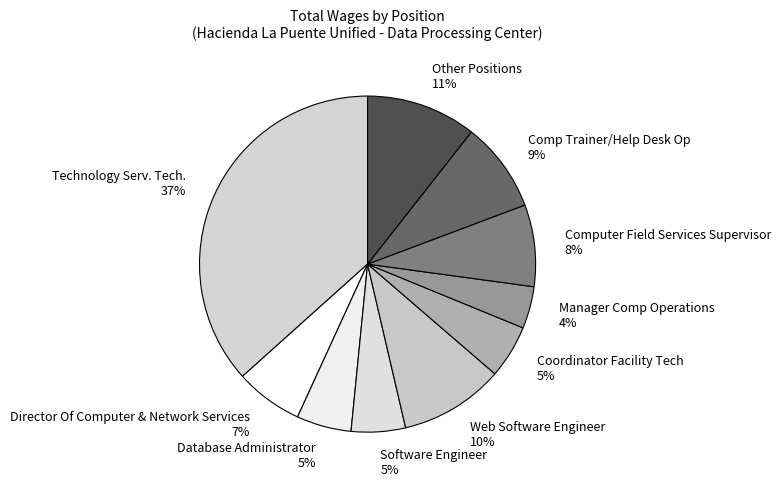

Is there any slice that represents more than half of the pie?

No